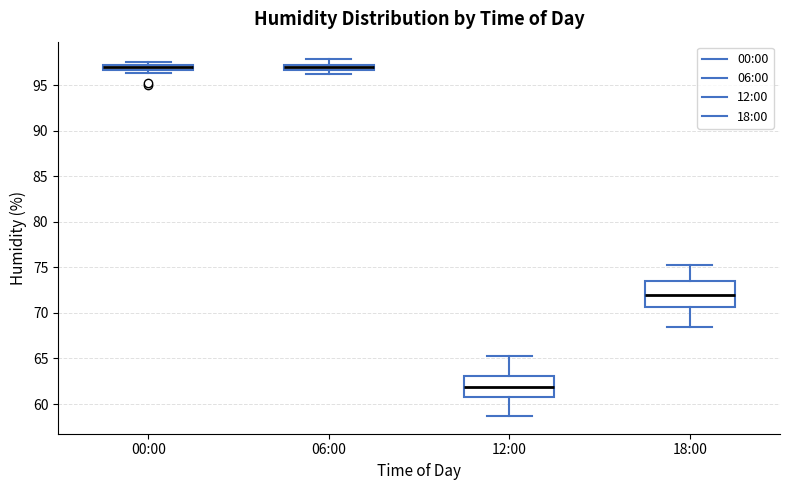

Where is the lower edge of the box for 12:00 on the y-axis? The values are not printed on the chart, so give them approximately, as read against the axis.

61.0